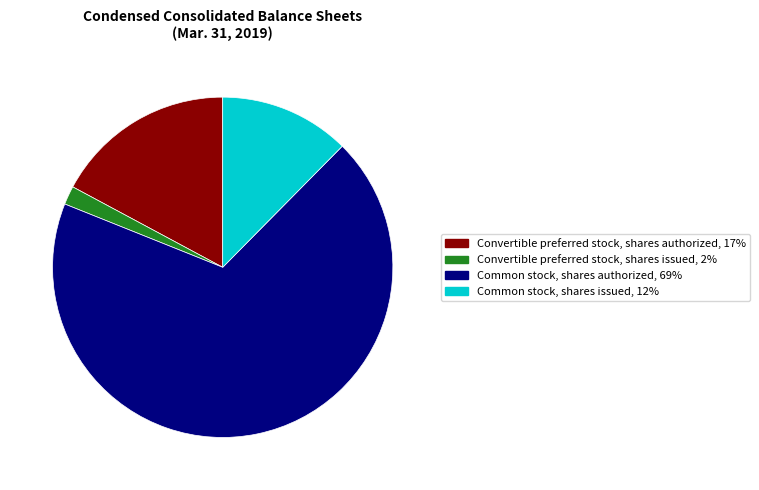

Rank the categories by value from lowest to highest.

Convertible preferred stock, shares issued, Common stock, shares issued, Convertible preferred stock, shares authorized, Common stock, shares authorized